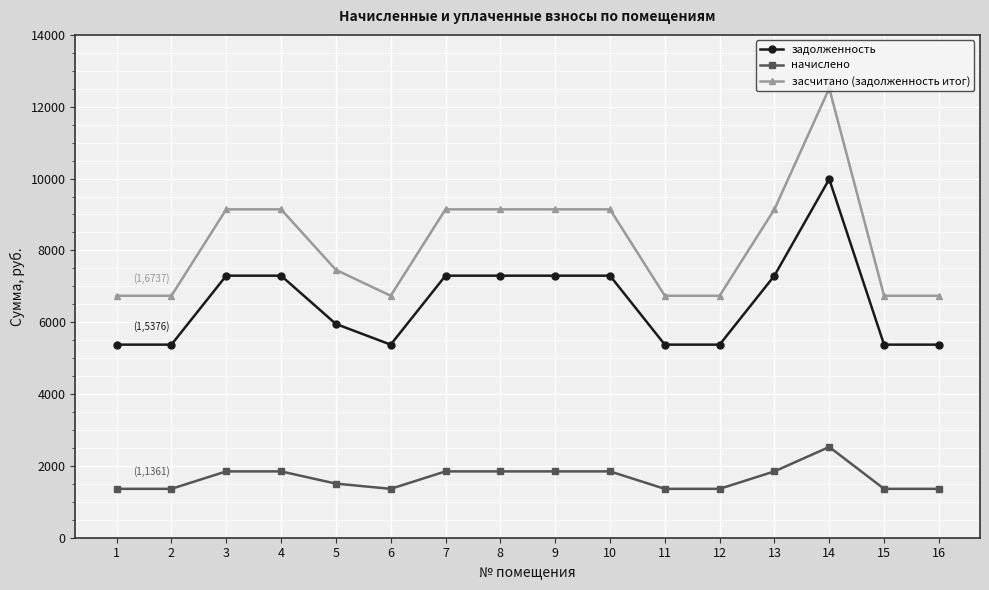

What is the value of the засчитано (задолженность итог) point at the 10th from the left?

9142.8